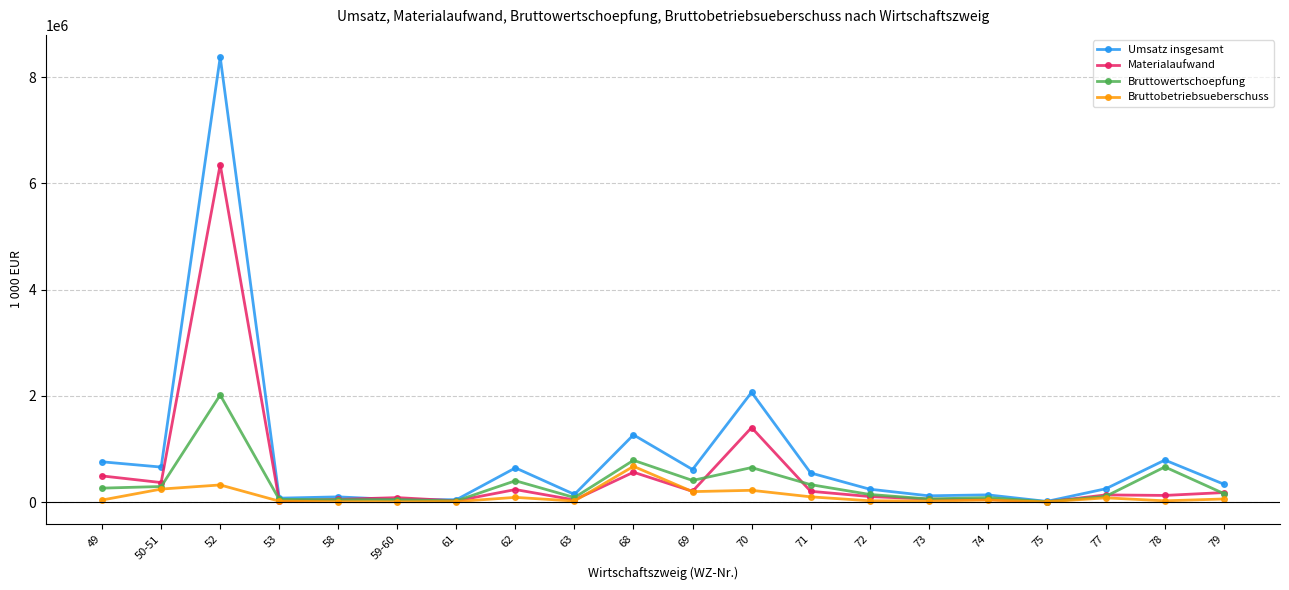

Where does the Materialaufwand series first go above 136406?

49